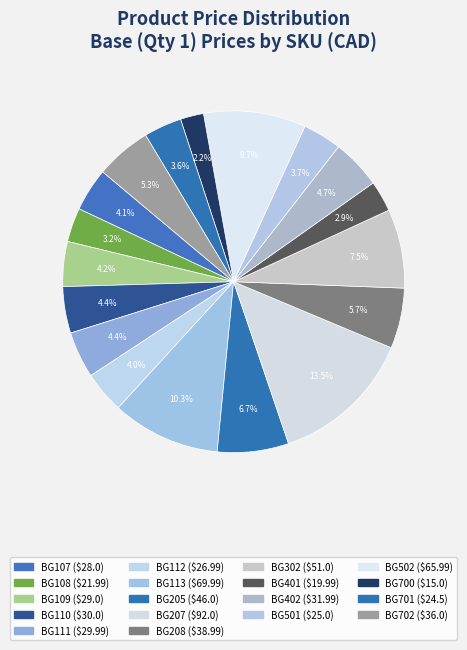

Combined, do BG113 and BG207 account for over 50%?

No